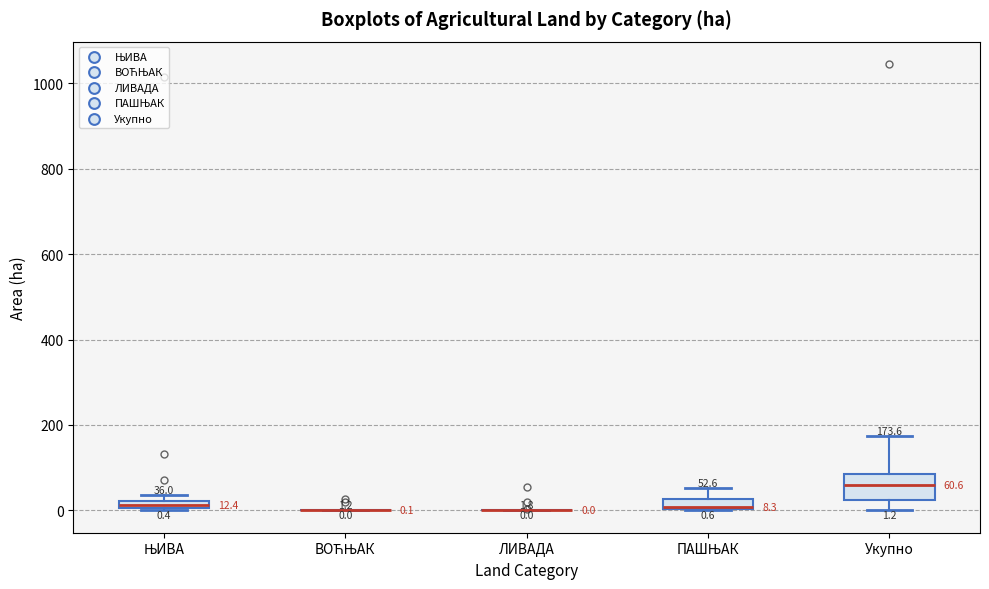

Comparing the boxes themselves (not the whiskers), which one is the tallest?

Укупно